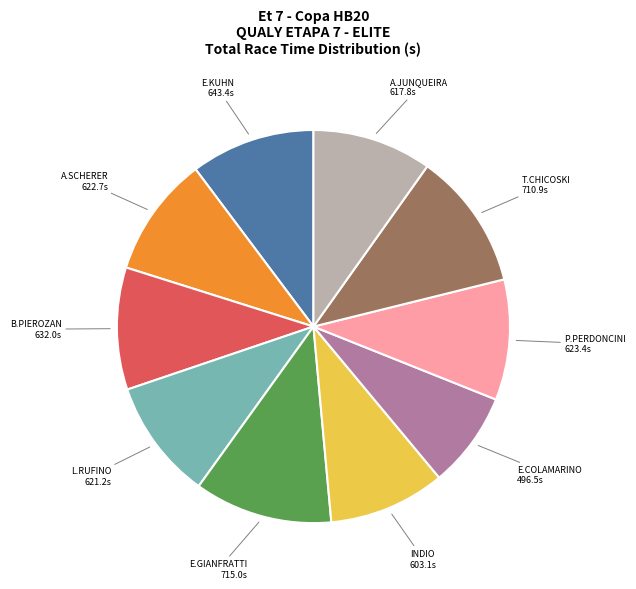

Do INDIO and P.PERDONCINI together represent more than half of the pie?

No